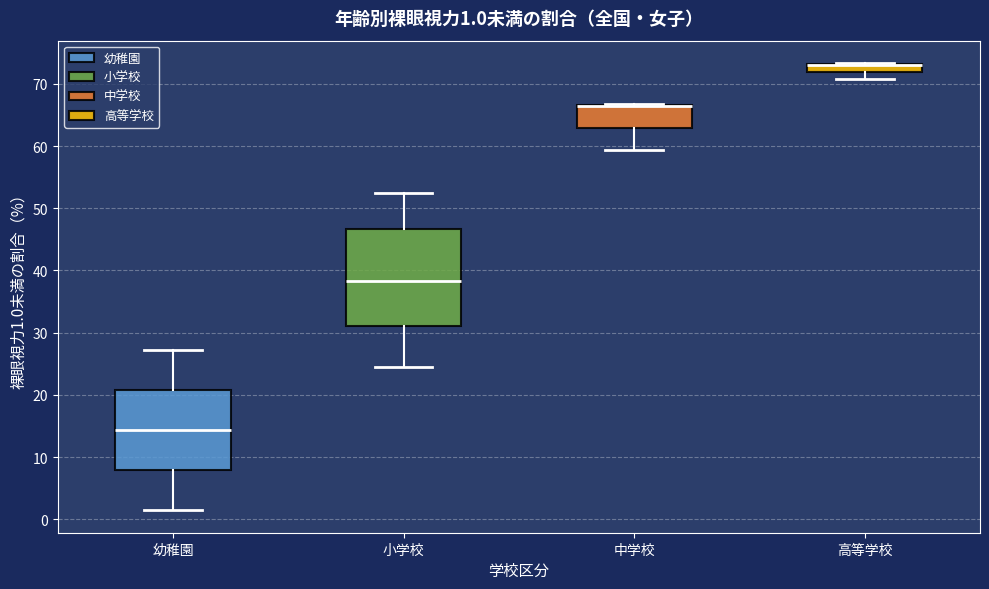

Which box is the tallest, from its lower edge to its upper edge?

小学校